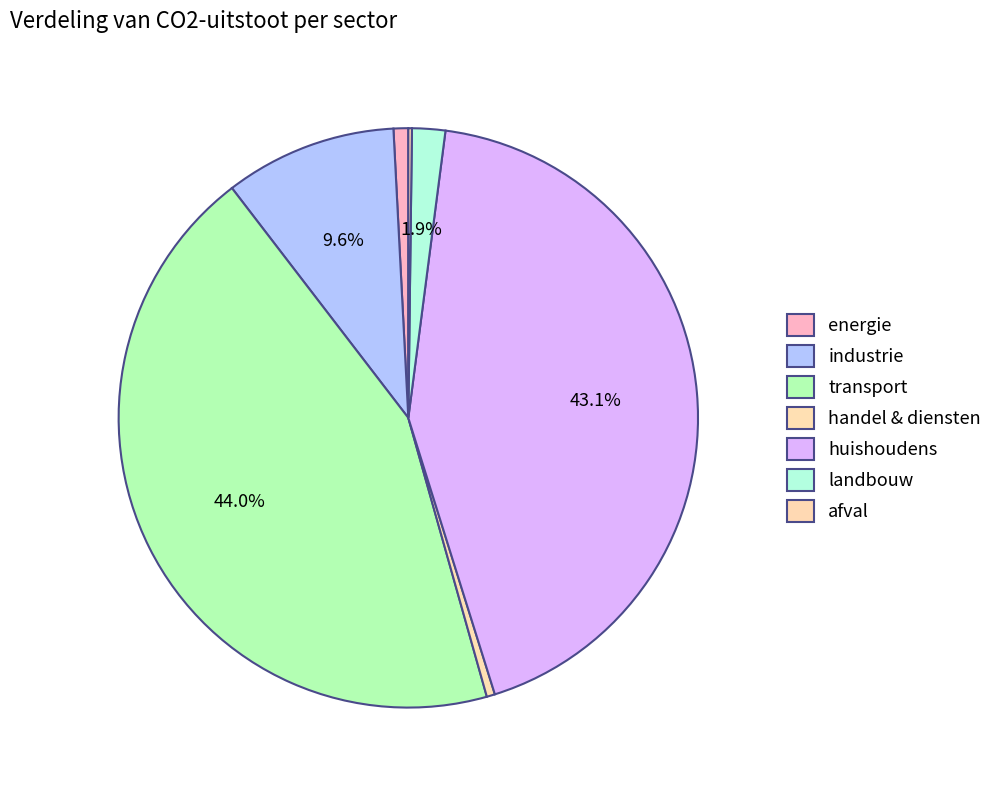

True or false: energie accounts for 1% of the total.

True